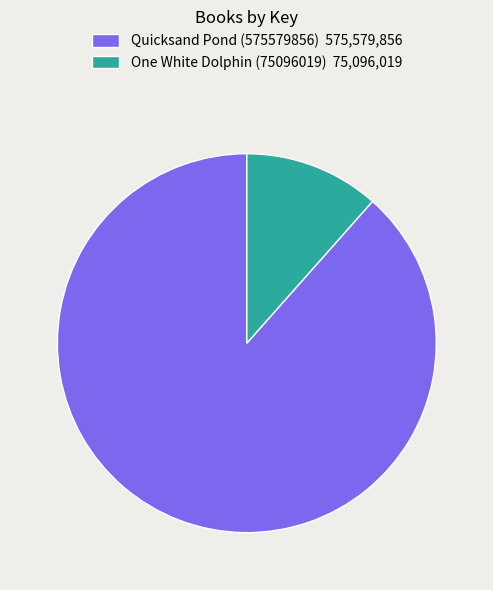

Do One White Dolphin (75096019) 75,096,019 and Quicksand Pond (575579856) 575,579,856 together represent more than half of the pie?

Yes